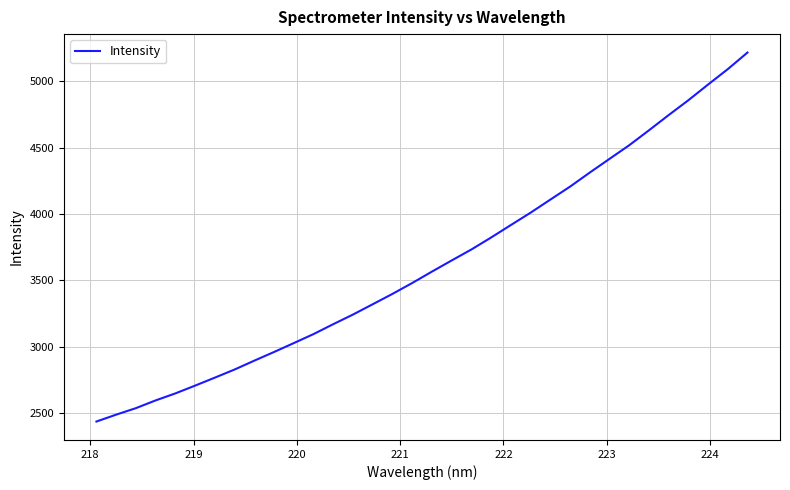

What is the maximum value shown in the chart?

5215.7